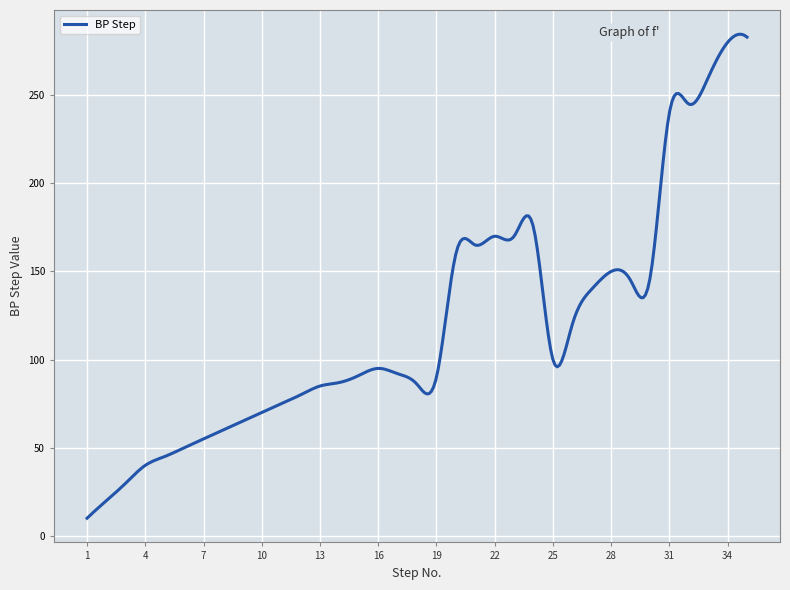

What is the minimum value shown in the chart?

10.0